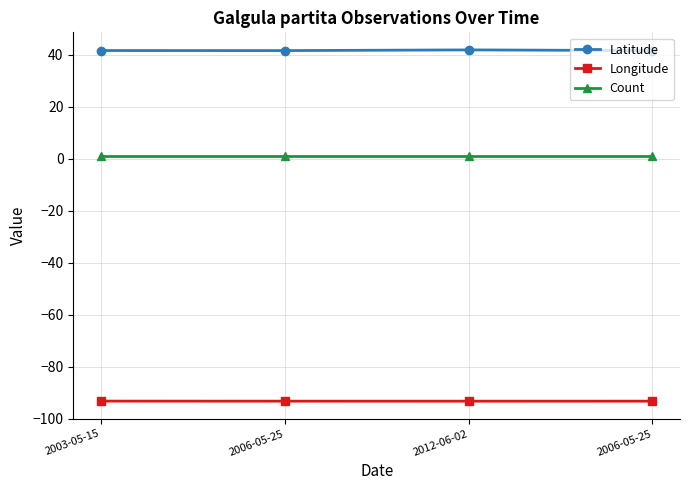

At which category does the chart reach its minimum across all series?

2012-06-02